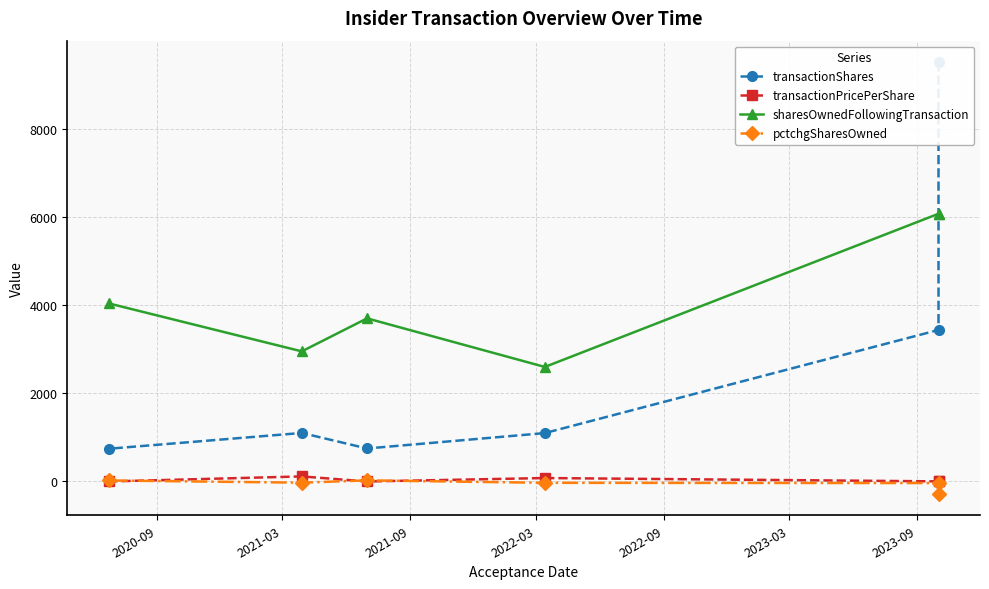

Is it true that transactionShares equals 1609.1 at 2022-09?

False